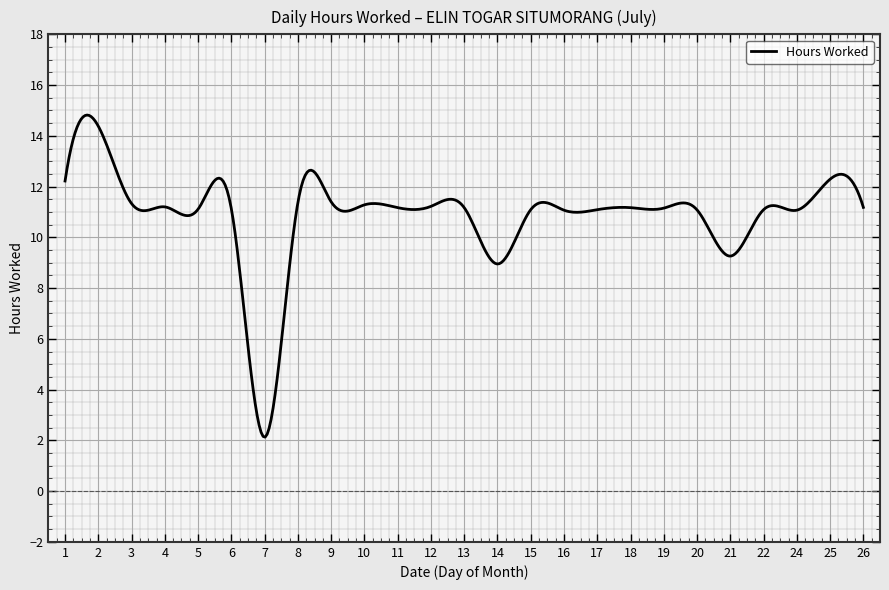

What is the difference between the maximum and minimum values?

12.7